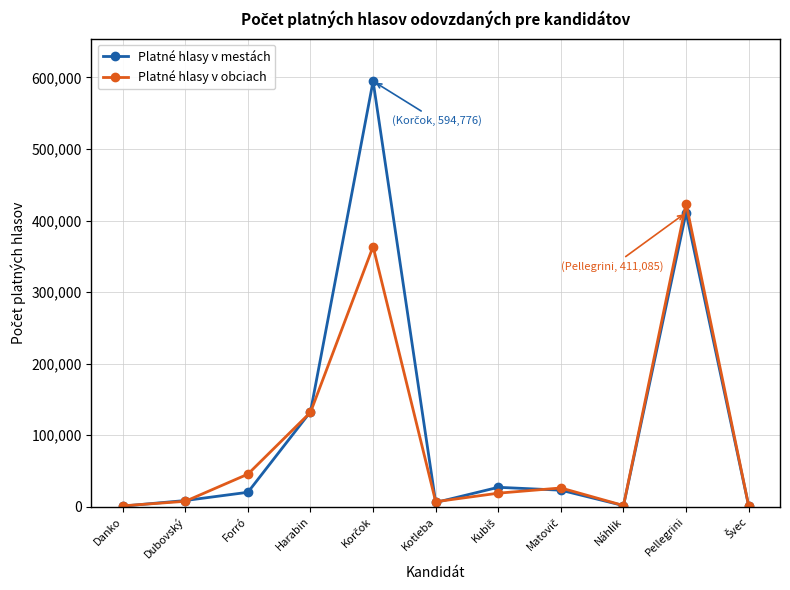

What position from the right is Harabin?

8